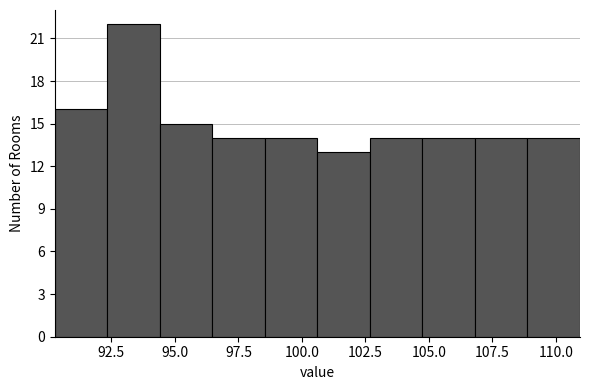

Over which range of the x-axis is the bar tallest?

92.5 to 94.5